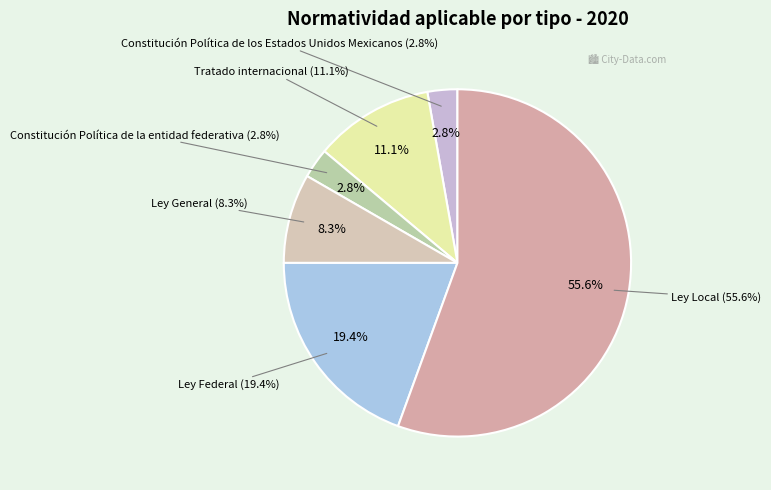

What percentage is the Ley General slice, to the nearest percent?

8%